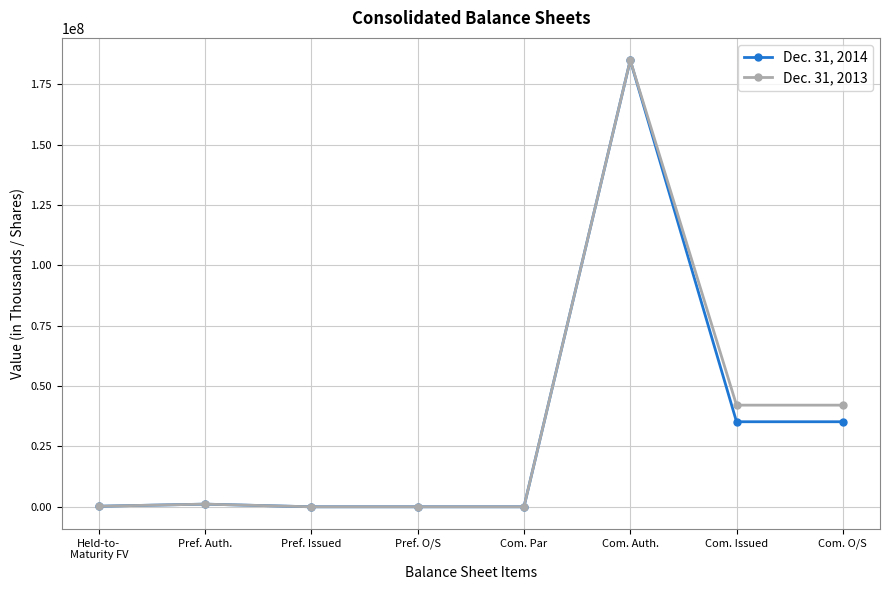

Which label corresponds to the largest value in the chart?

Com. Auth.